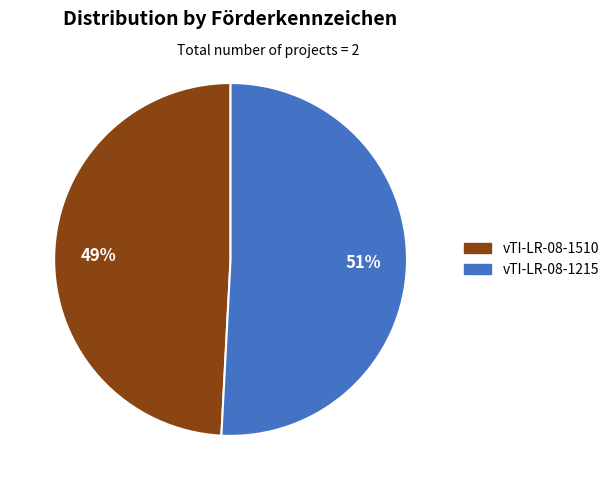

What is the ratio of the value at vTI-LR-08-1215 to the value at vTI-LR-08-1510?

1.0